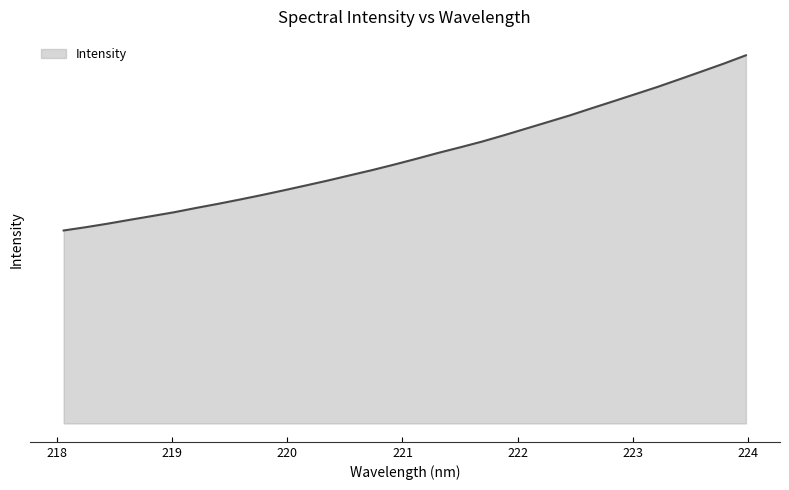

Does the chart have visible grid lines?

No